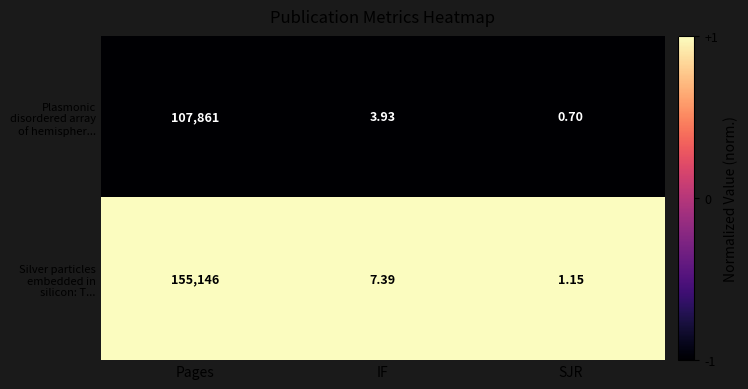

What is the minimum value shown in the chart?

0.7